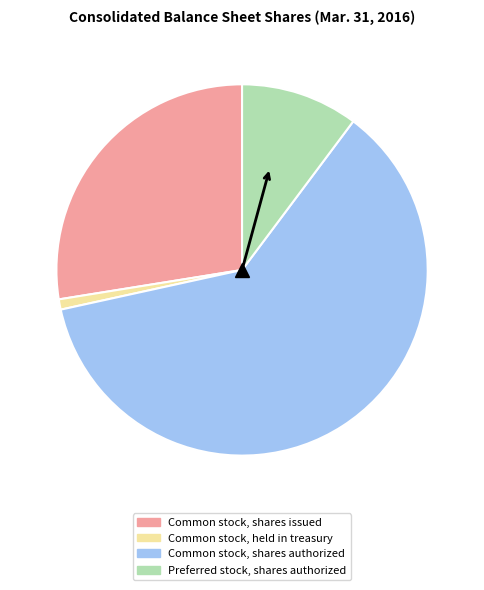

Which category accounts for the majority?

Common stock, shares authorized